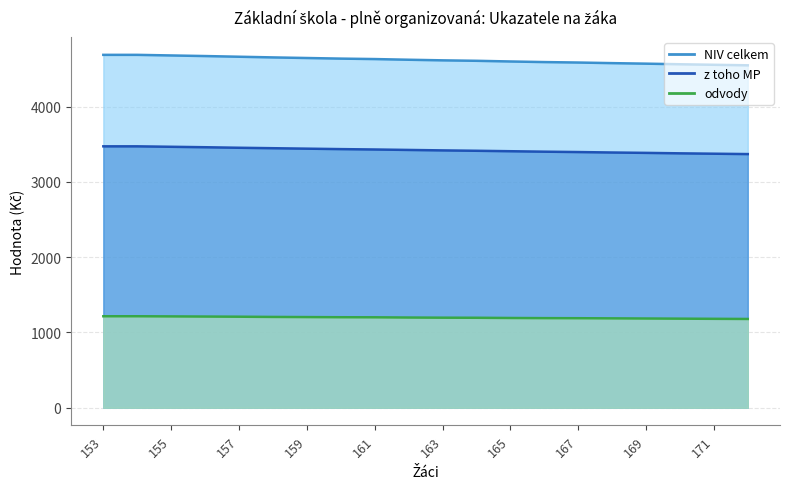

Reading right to left, extract all data points from this chart.

NIV celkem: 172=4548	171=4555	170=4562	169=4570	168=4577	167=4585	166=4591	165=4599	164=4608	163=4614	162=4622	161=4631	160=4637	159=4645	158=4653	157=4662	156=4671	155=4679	154=4687	153=4687
z toho MP: 172=3369	171=3374	170=3379	169=3385	168=3390	167=3396	166=3401	165=3407	164=3413	163=3418	162=3424	161=3430	160=3435	159=3441	158=3447	157=3453	156=3460	155=3466	154=3472	153=3472
odvody: 172=1179	171=1181	170=1183	169=1185	168=1187	167=1189	166=1190	165=1192	164=1195	163=1196	162=1198	161=1201	160=1202	159=1204	158=1206	157=1209	156=1211	155=1213	154=1215	153=1215